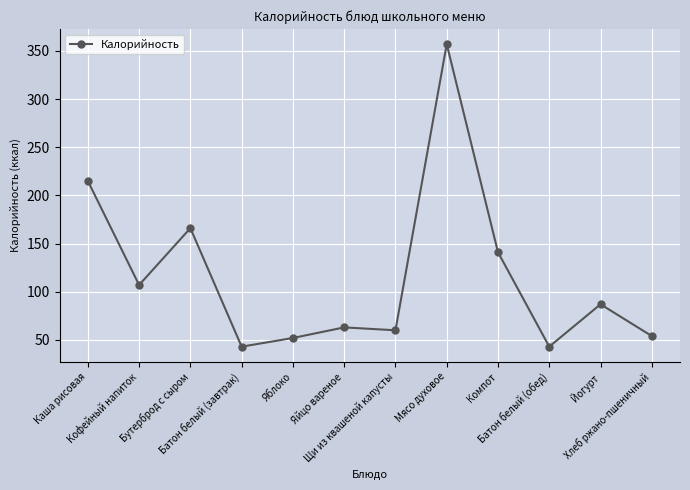

At which category does the data reach its first local peak?

Бутерброд с сыром